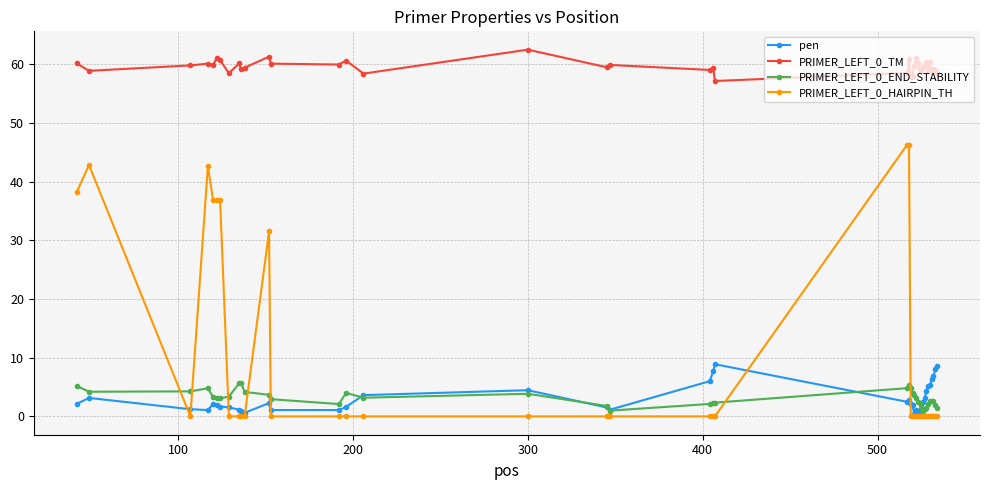

How many lines are shown in the chart?

4